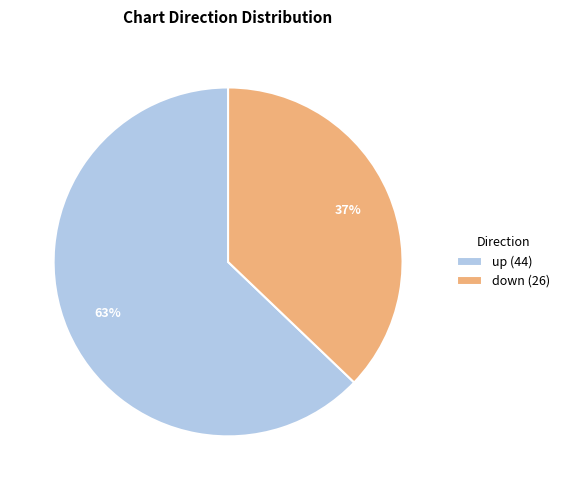

Does up account for over 50% of the chart?

Yes